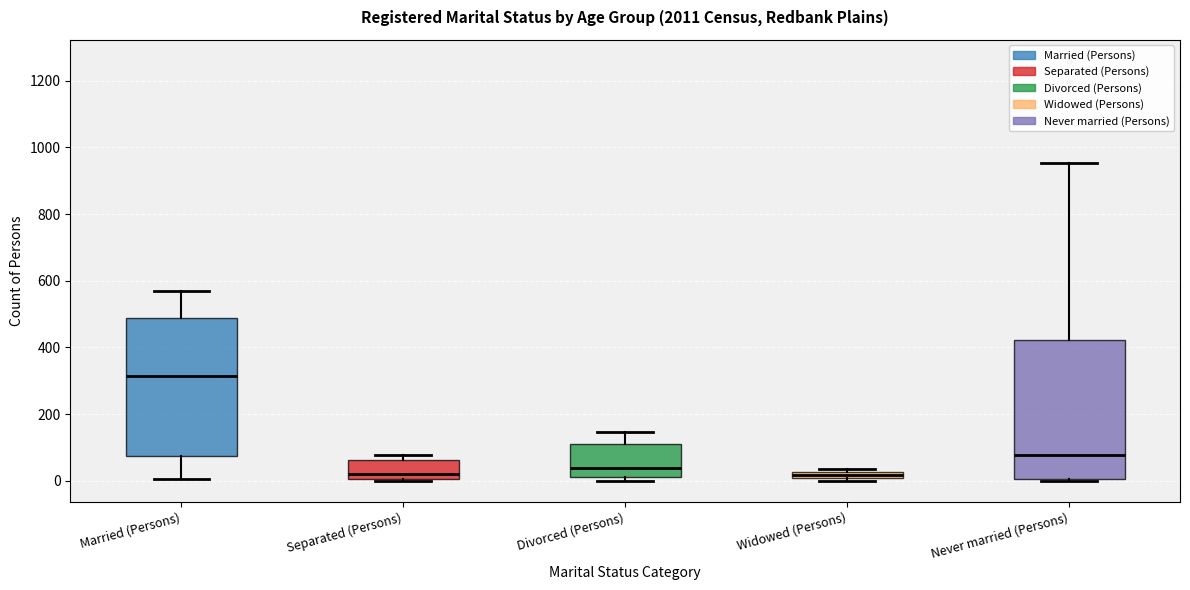

Where is the upper edge of the box for Widowed (Persons) on the y-axis? The values are not printed on the chart, so give them approximately, as read against the axis.

20